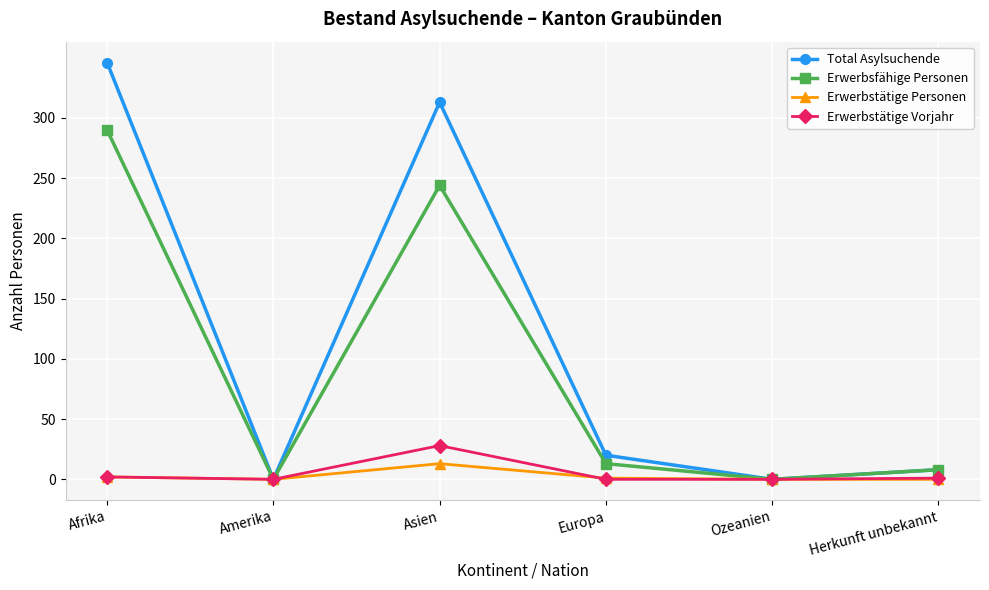

What is the highest value of the Total Asylsuchende series?

346